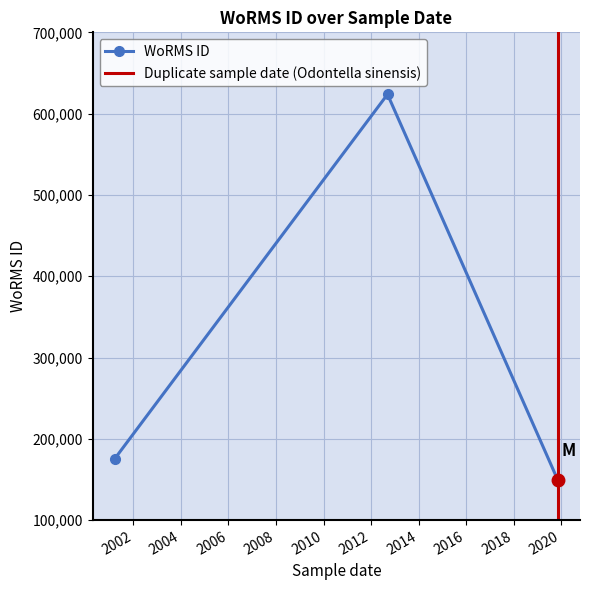

What is the label of the 4th point from the left?

2019-11-10